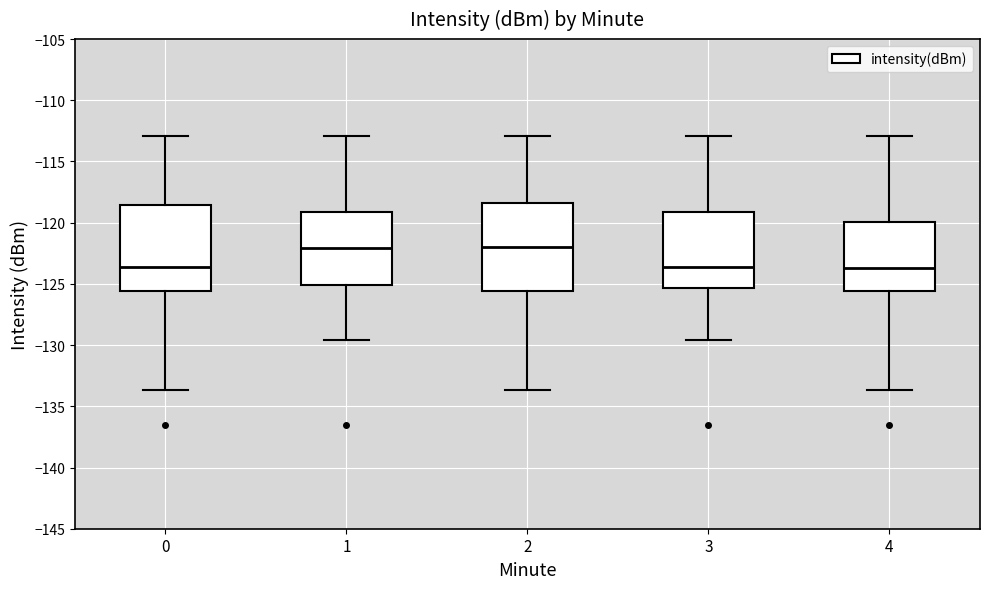

Where is the upper edge of the box at x = 4 on the y-axis? The values are not printed on the chart, so give them approximately, as read against the axis.

-120.0